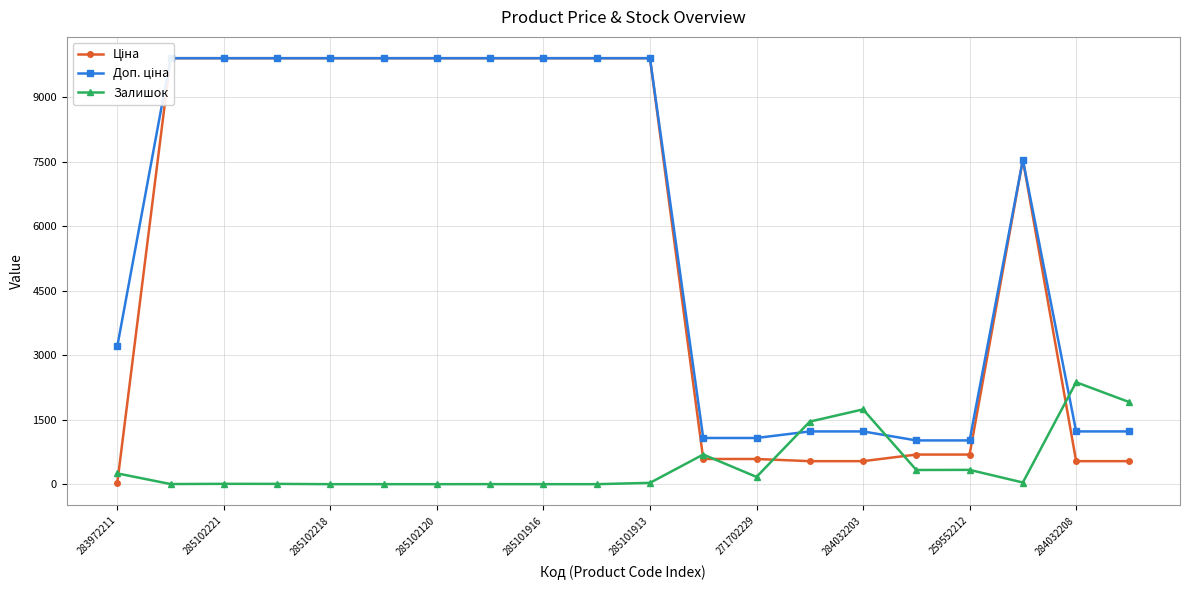

What is the sum of all Доп. ціна values?

118928.9